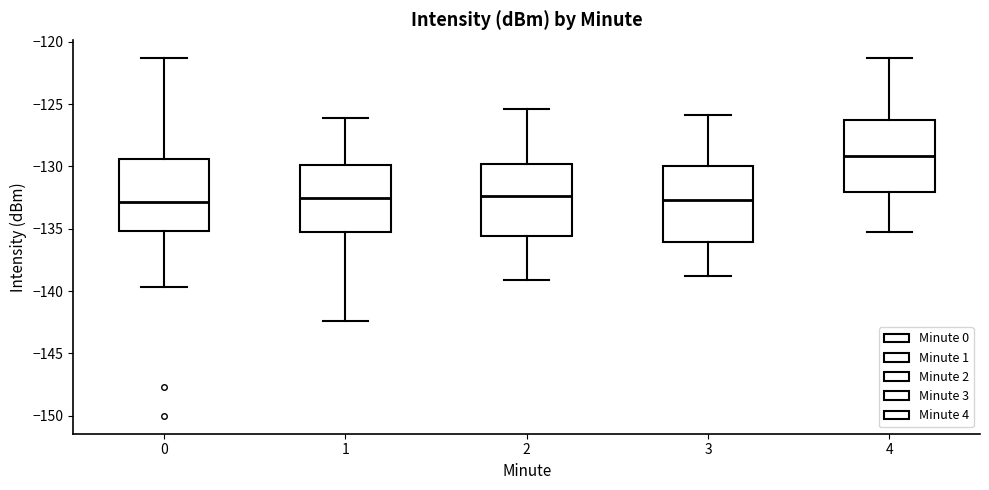

Reading left to right, transcribe this box plot: for each box, give where its median line is, the range the box spans, and where its two whiskers end, as read against the y-axis. The values are not printed on the chart, so give them approximately, as read against the axis.

0: median -133.0, box -135.0 to -129.5, whiskers -139.5 to -121.5
1: median -132.5, box -135.5 to -130.0, whiskers -142.5 to -126.0
2: median -132.5, box -135.5 to -130.0, whiskers -139.0 to -125.5
3: median -132.5, box -136.0 to -130.0, whiskers -139.0 to -126.0
4: median -129.0, box -132.0 to -126.5, whiskers -135.5 to -121.5